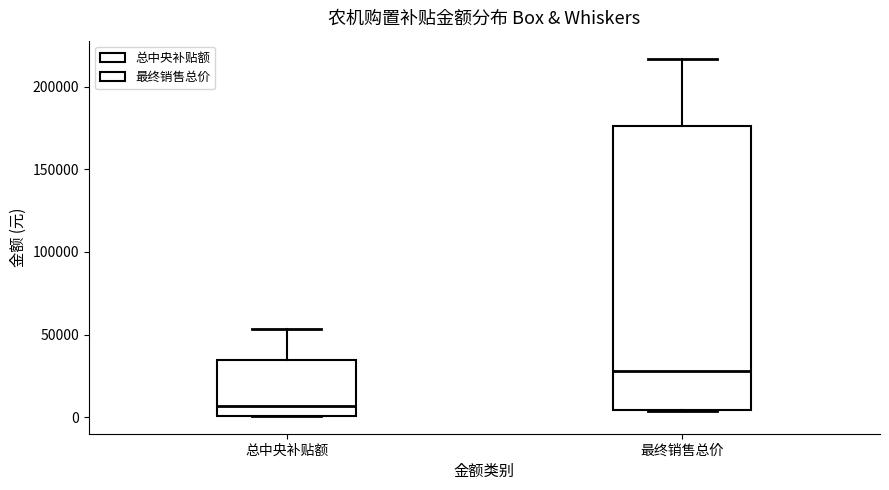

Reading left to right, transcribe this box plot: for each box, give where its median line is, the range the box spans, and where its two whiskers end, as read against the y-axis. The values are not printed on the chart, so give them approximately, as read against the axis.

总中央补贴额: median 5000, box 0 to 35000, whiskers 0 to 55000
最终销售总价: median 30000, box 5000 to 175000, whiskers 5000 to 215000